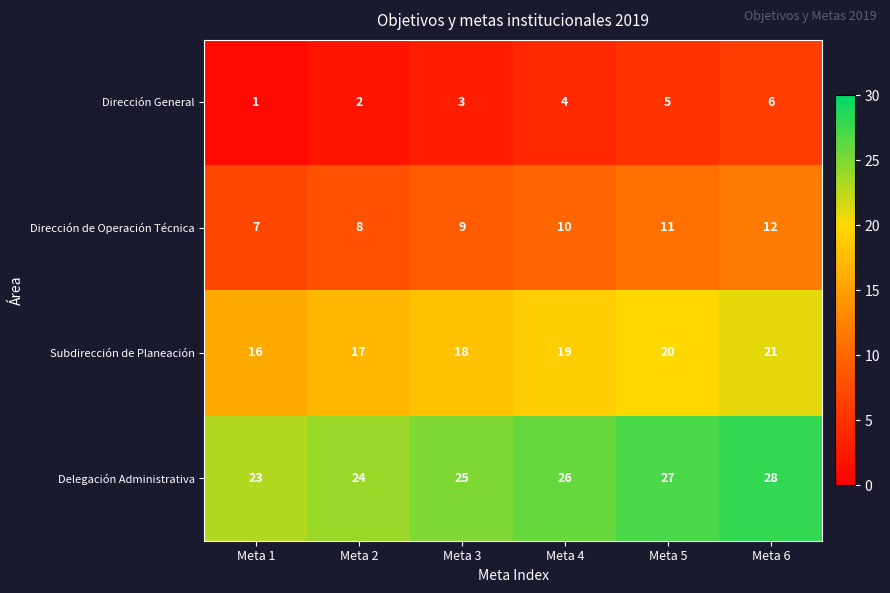

Reading left to right, transcribe all the data shown in this chart.

Dirección General: Meta 1=1	Meta 2=2	Meta 3=3	Meta 4=4	Meta 5=5	Meta 6=6
Dirección de Operación Técnica: Meta 1=7	Meta 2=8	Meta 3=9	Meta 4=10	Meta 5=11	Meta 6=12
Subdirección de Planeación: Meta 1=16	Meta 2=17	Meta 3=18	Meta 4=19	Meta 5=20	Meta 6=21
Delegación Administrativa: Meta 1=23	Meta 2=24	Meta 3=25	Meta 4=26	Meta 5=27	Meta 6=28